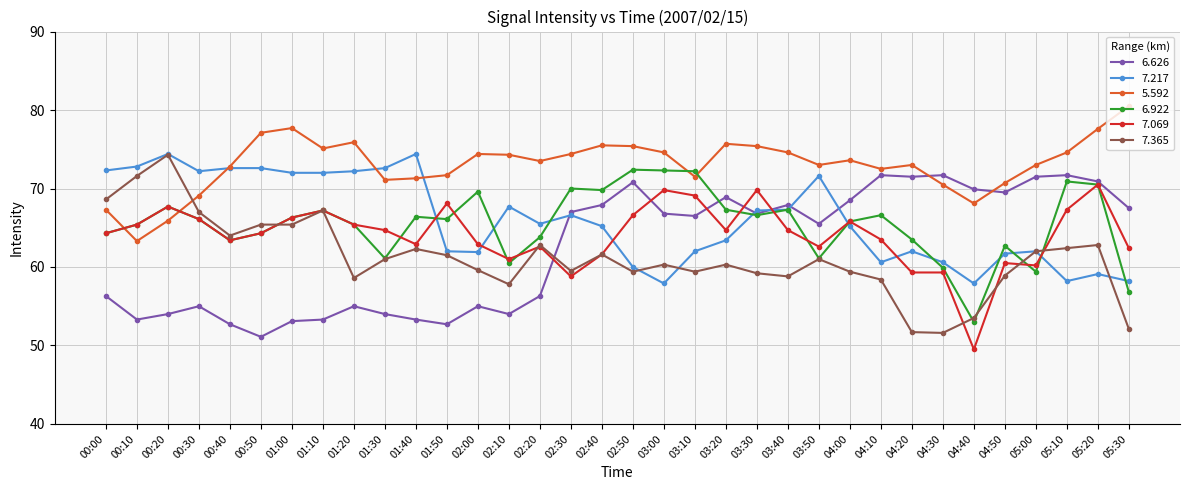

What is the lowest value of the 5.592 series?

63.3